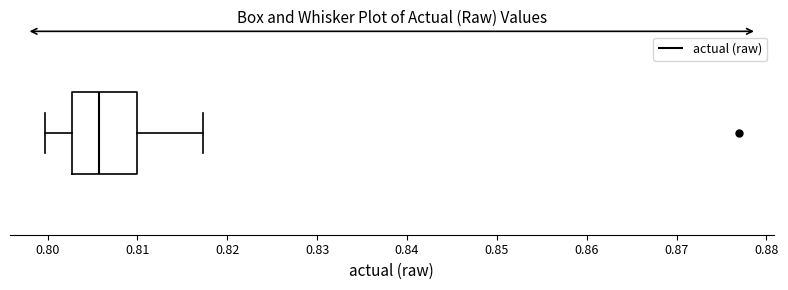

Transcribe this box plot: give where the median line is, the range the box spans, and where the two whiskers end, as read against the x-axis. The values are not printed on the chart, so give them approximately, as read against the axis.

median 0.806, box 0.803 to 0.810, whiskers 0.800 to 0.817